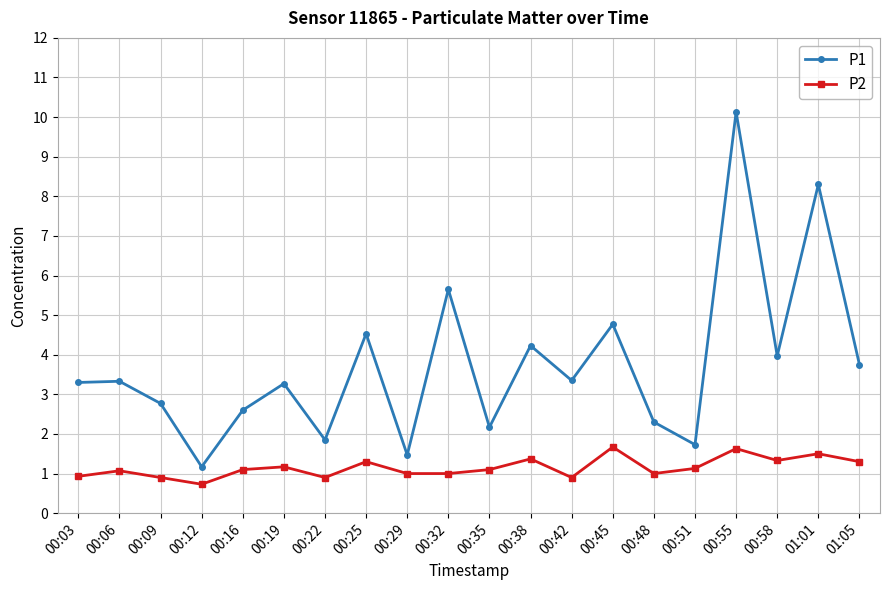

Which series has the widest spread of values?

P1